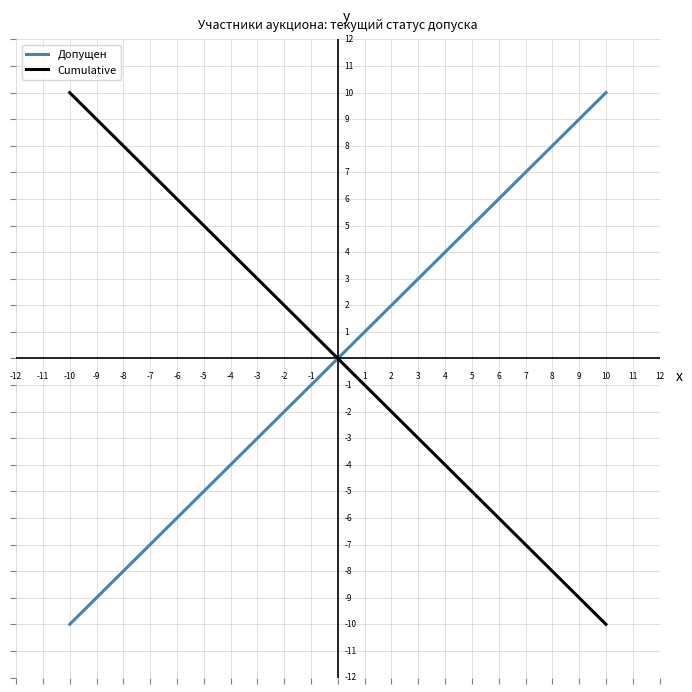

What are all the series names shown in the legend?

Допущен, Cumulative